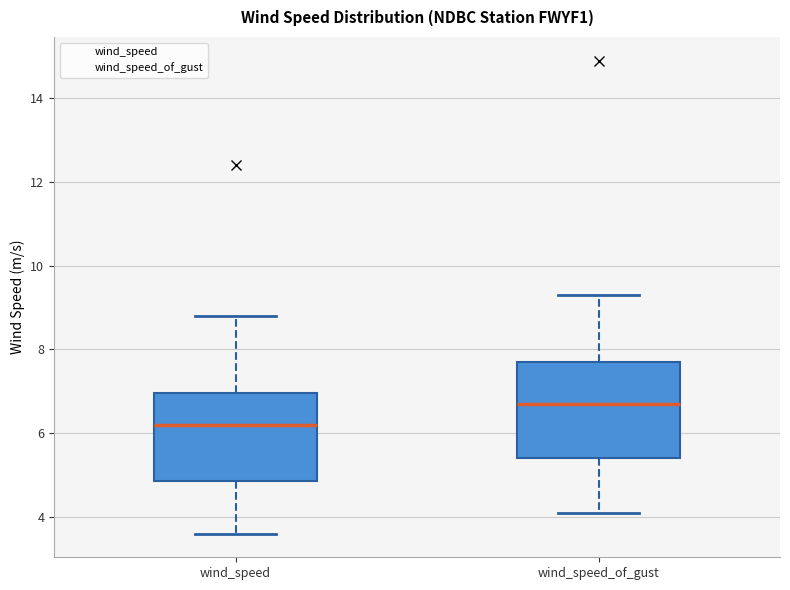

Reading left to right, transcribe this box plot: for each box, give where its median line is, the range the box spans, and where its two whiskers end, as read against the y-axis. The values are not printed on the chart, so give them approximately, as read against the axis.

wind_speed: median 6.2, box 4.8 to 7.0, whiskers 3.6 to 8.8
wind_speed_of_gust: median 6.8, box 5.4 to 7.8, whiskers 4.2 to 9.4